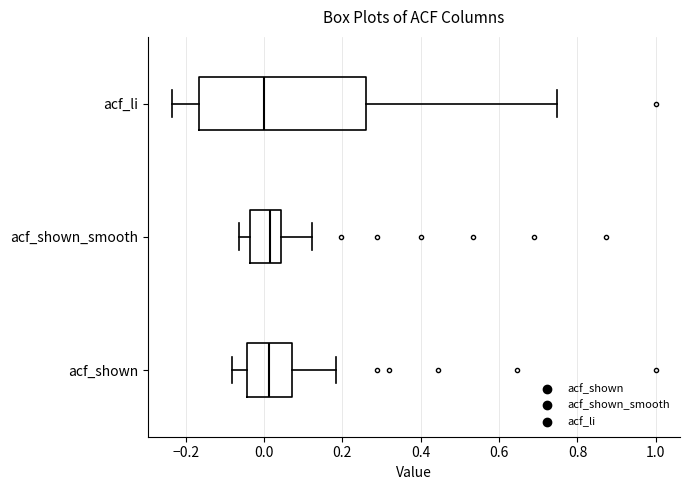

Where does the left whisker of the box for acf_shown end on the x-axis? The values are not printed on the chart, so give them approximately, as read against the axis.

-0.08